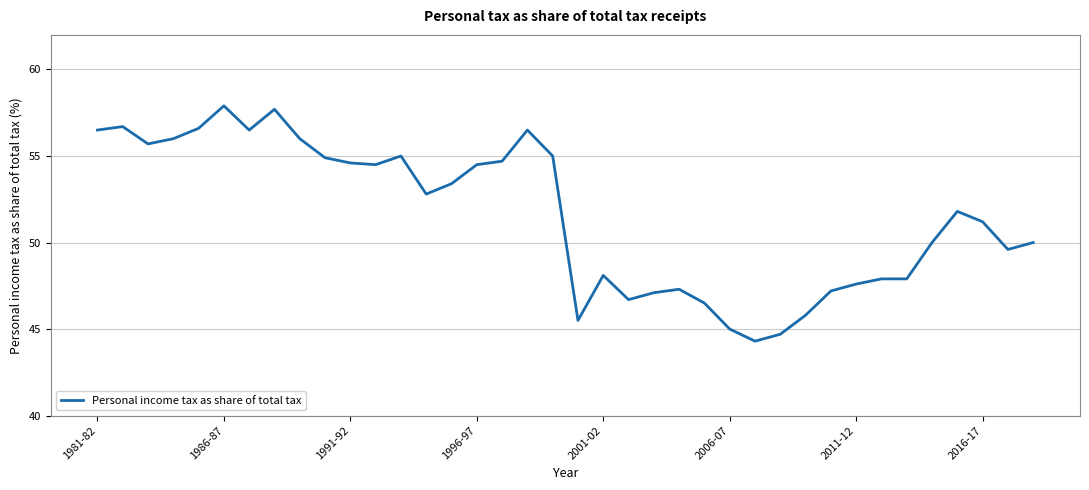

What is the difference between the maximum and minimum values?

13.6